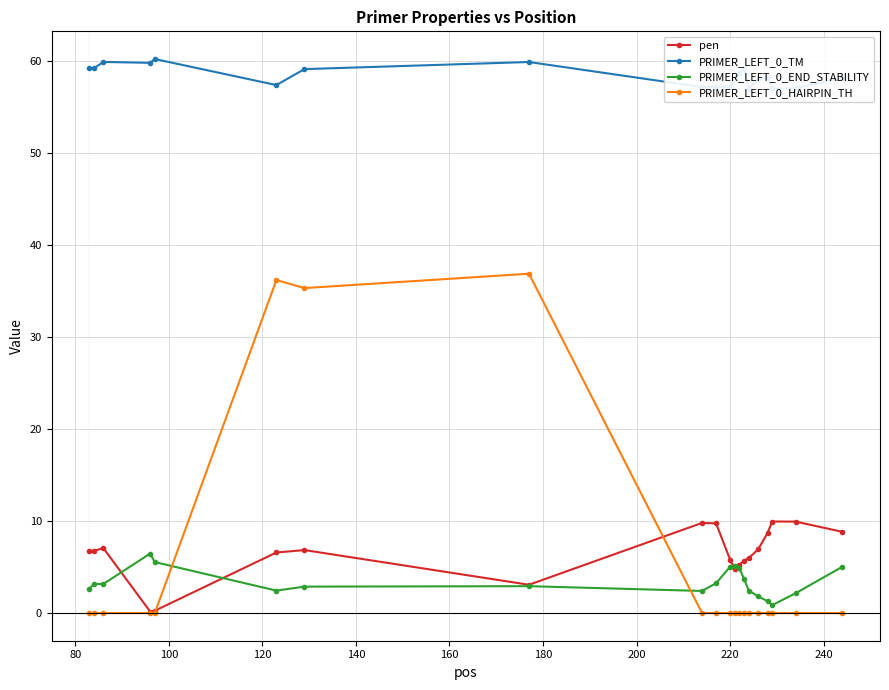

What is the maximum value shown in the chart?

60.2